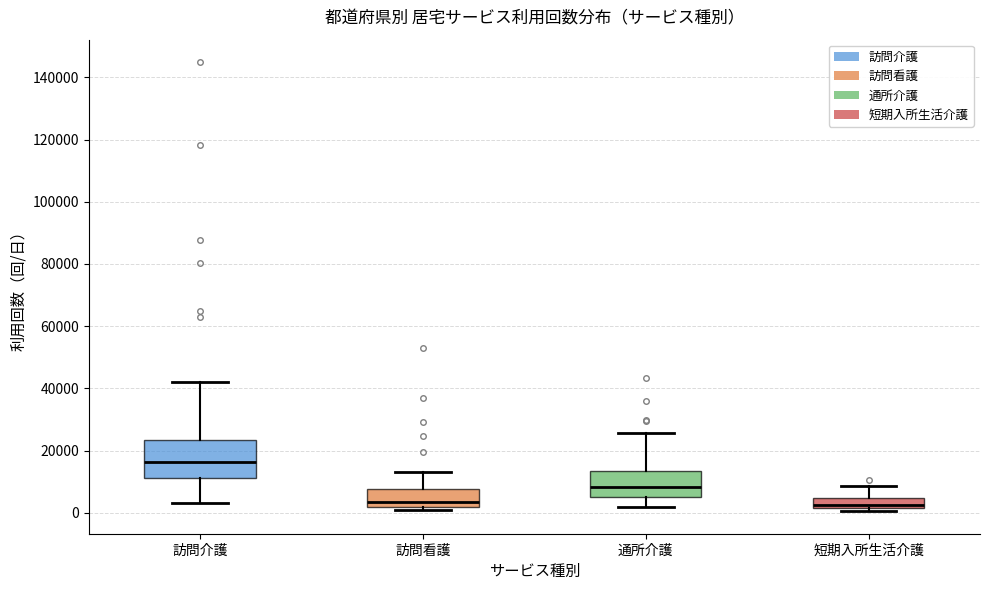

Where is the lower edge of the box for 訪問介護 on the y-axis? The values are not printed on the chart, so give them approximately, as read against the axis.

12000